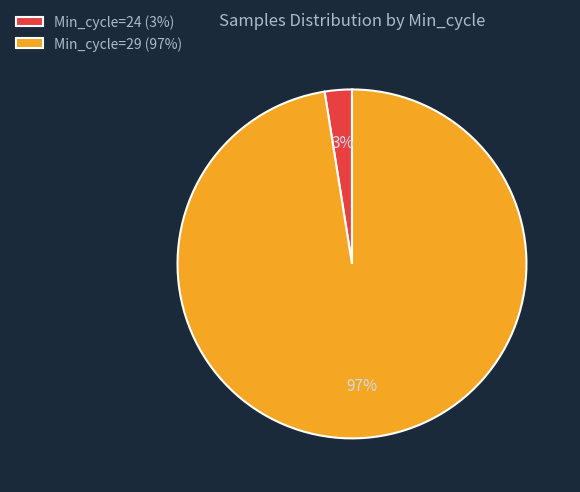

Which slice is the smallest?

Min_cycle=24 (3%)